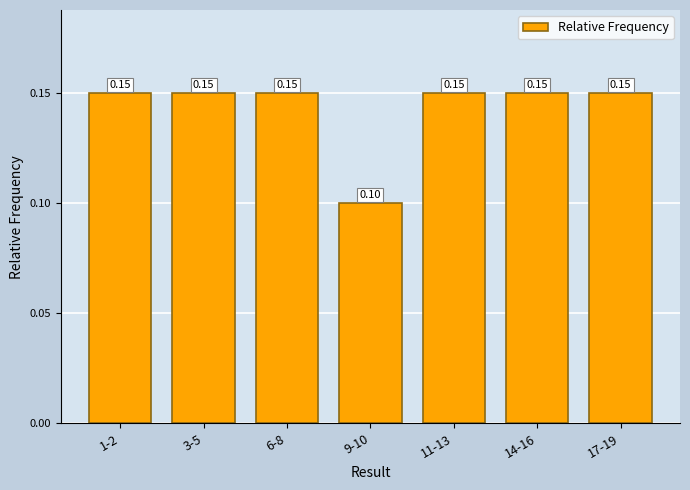

Which has a higher value, 9-10 or 1-2?

1-2